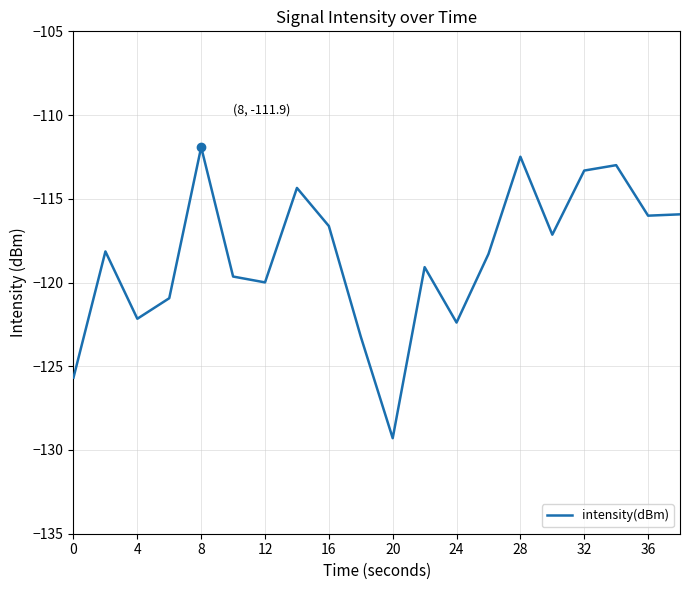

What is the difference between the maximum and second lowest values?

13.8